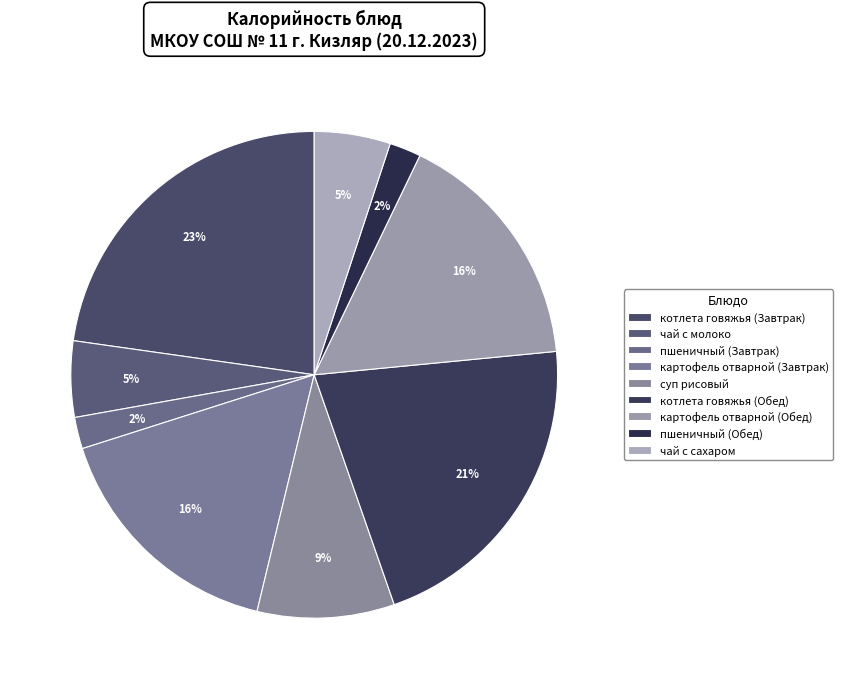

True or false: картофель отварной (Завтрак) accounts for 24% of the total.

False